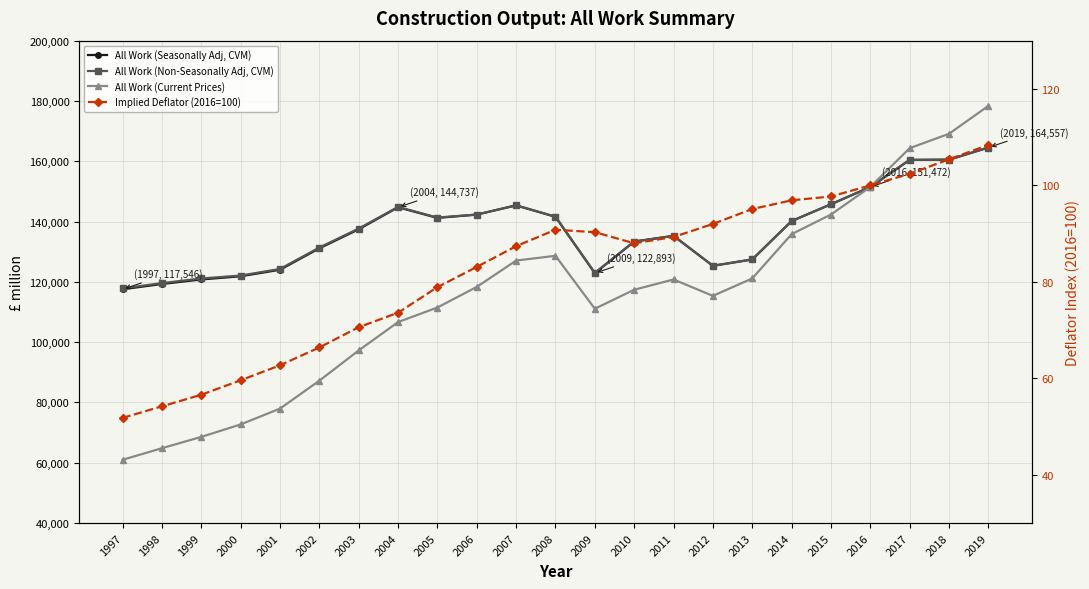

Which series has the widest spread of values?

All Work (Current Prices)